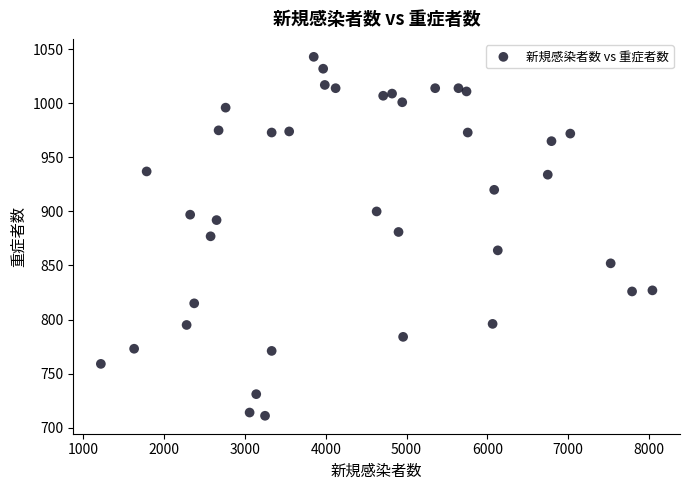

What is the range of Y values (max minus min)?

332